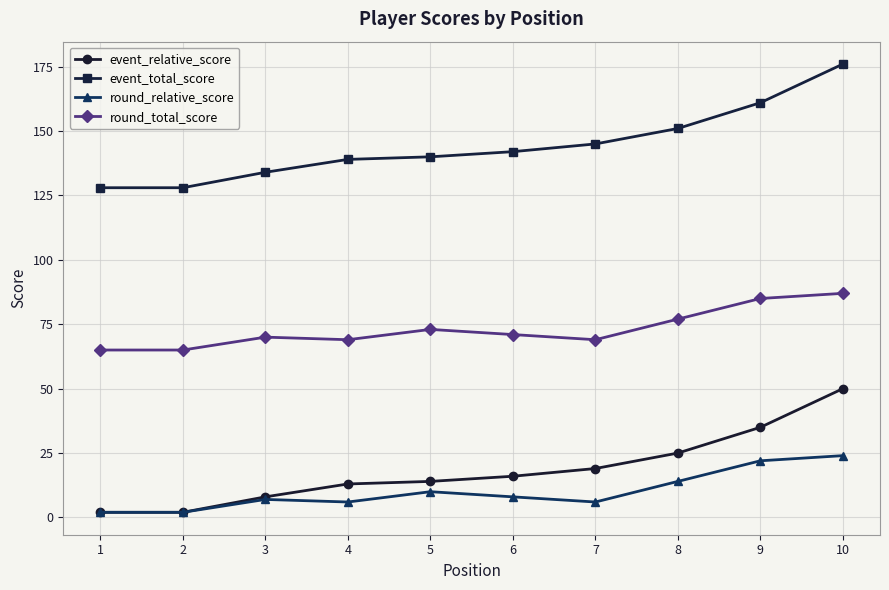

True or false: event_relative_score has a value of 11 at 7.

False